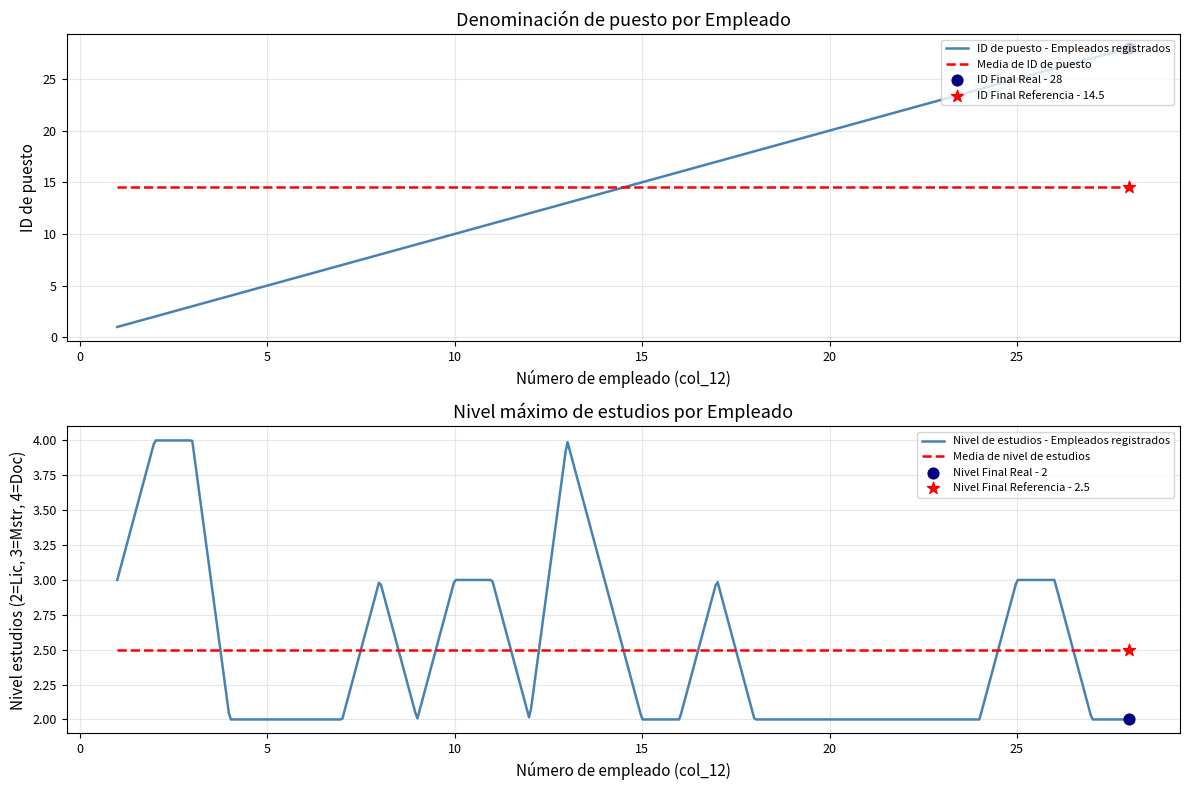

Which series has the largest Y range (max minus min)?

Denominación de puesto (ID)